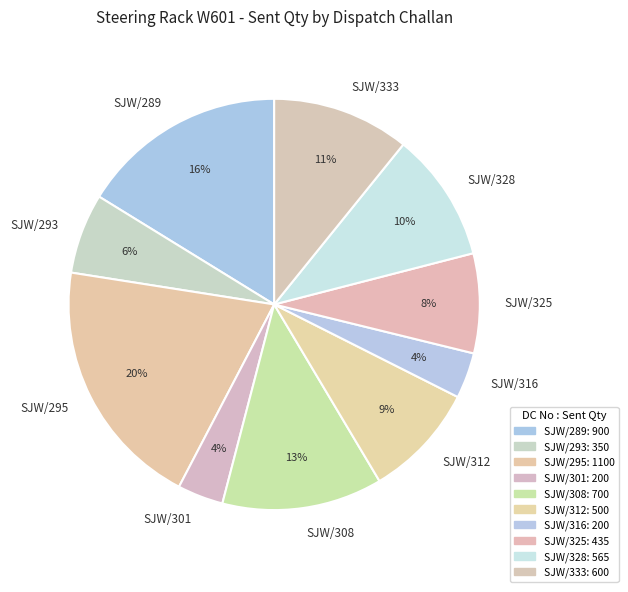

Combined, do SJW/316 and SJW/328 account for over 50%?

No